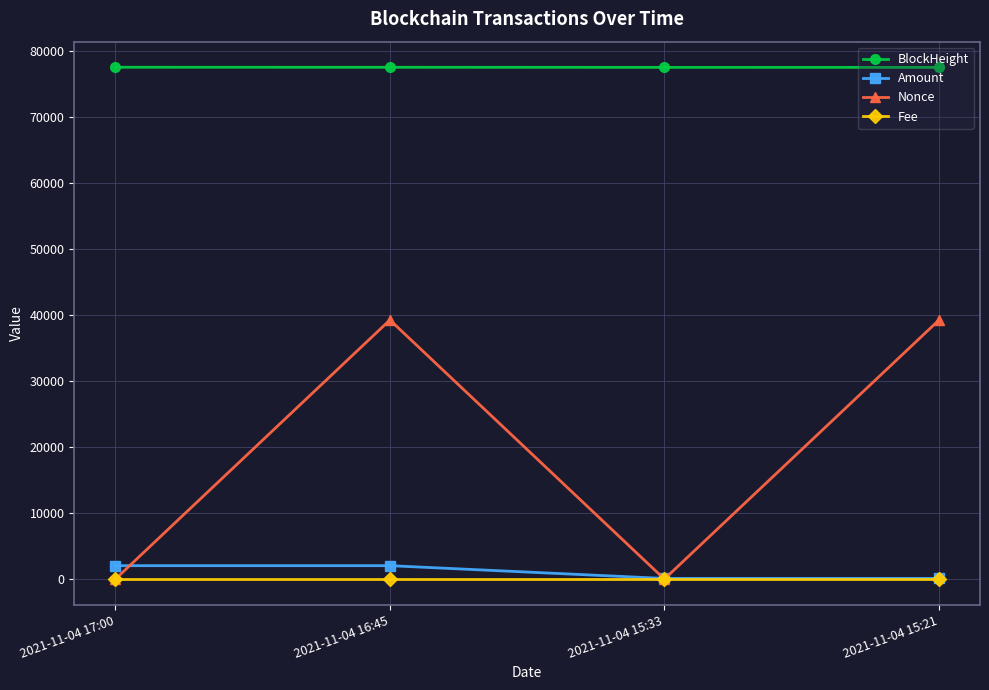

Which series changed the most between 2021-11-04 15:33 and 2021-11-04 15:21?

Nonce